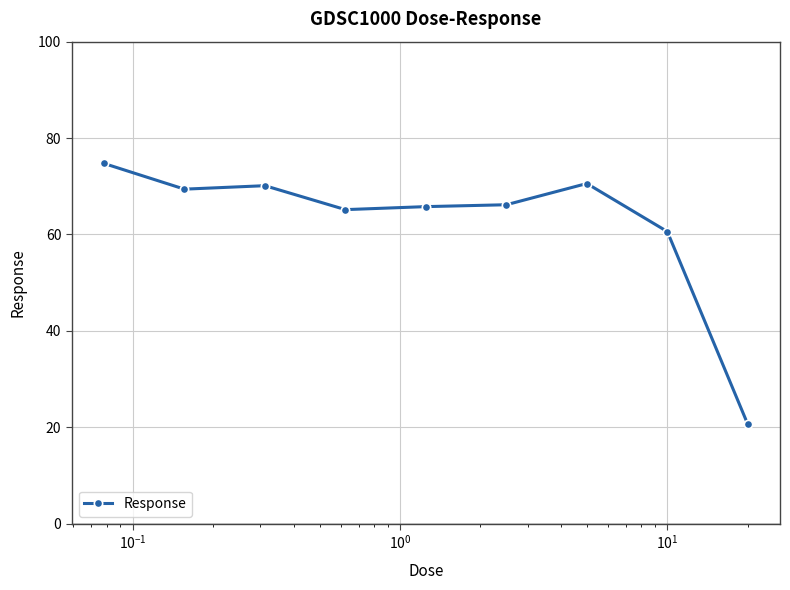

Count the number of categories in the chart.

9